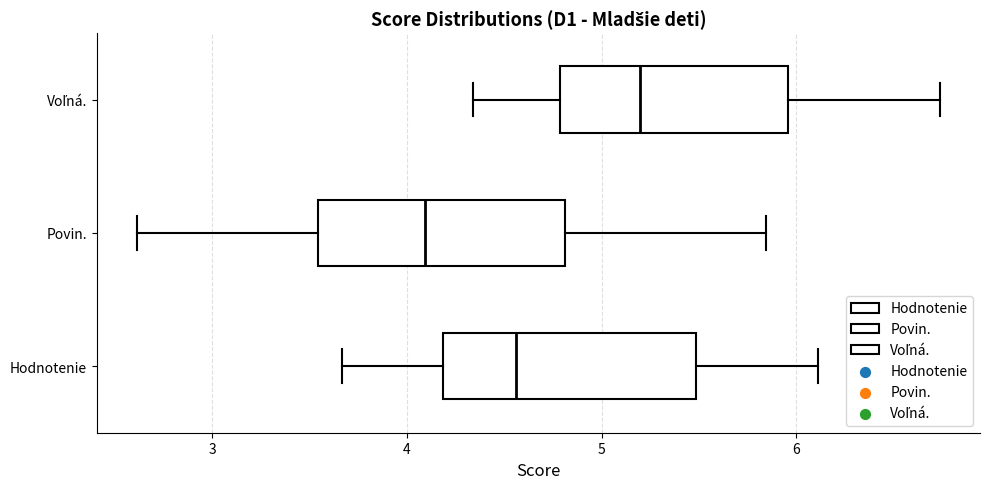

Where is the right edge of the box for Hodnotenie on the x-axis? The values are not printed on the chart, so give them approximately, as read against the axis.

5.5